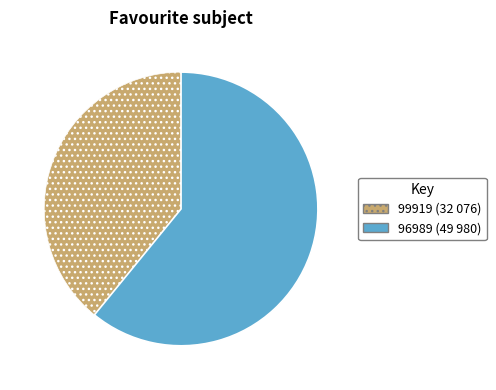

Which slice is the largest?

96989